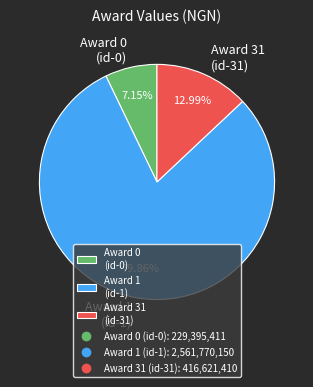

Count the number of slices in the pie.

3